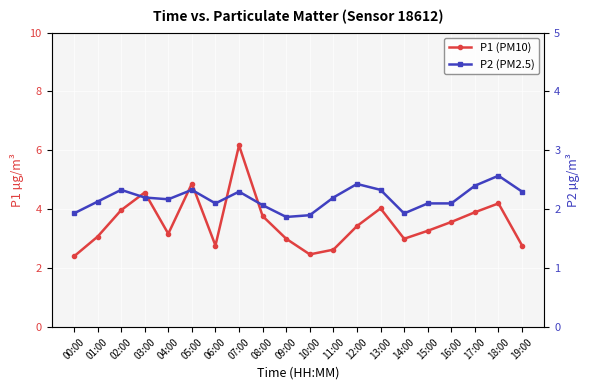

What is the label of the 2nd point from the left?

01:00